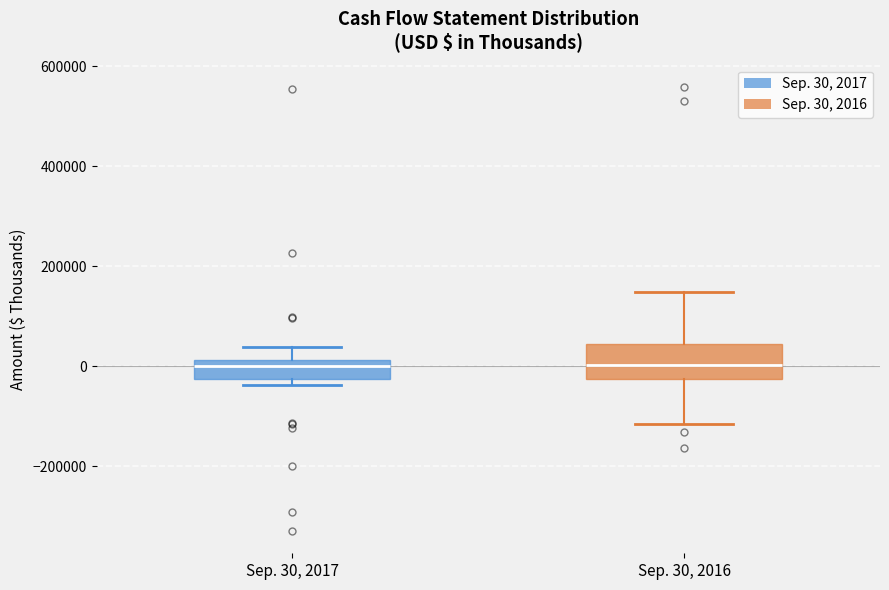

Reading left to right, read every box against the y-axis: the position of its median line, the range the box covers, and the ends of its whiskers. The values are not printed on the chart, so give them approximately, as read against the axis.

Sep. 30, 2017: median 0, box -20000 to 20000, whiskers -40000 to 40000
Sep. 30, 2016: median 0, box -20000 to 40000, whiskers -120000 to 140000